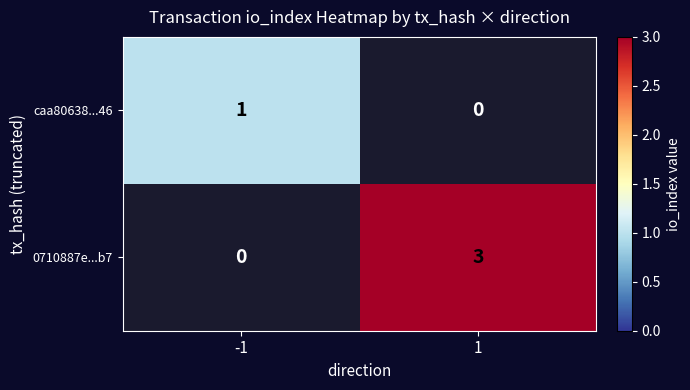

At how many categories does at least one series exceed 1?

1